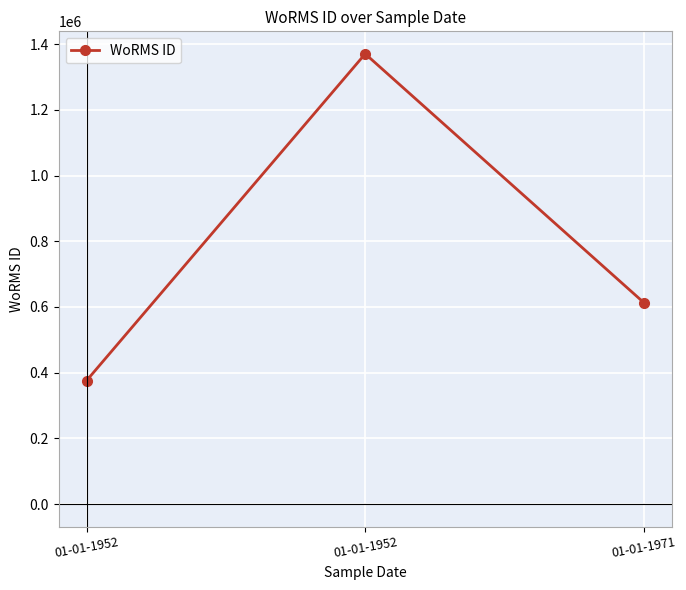

Rank the categories by value from highest to lowest.

01-01-1952, 01-01-1971, 01-01-1952